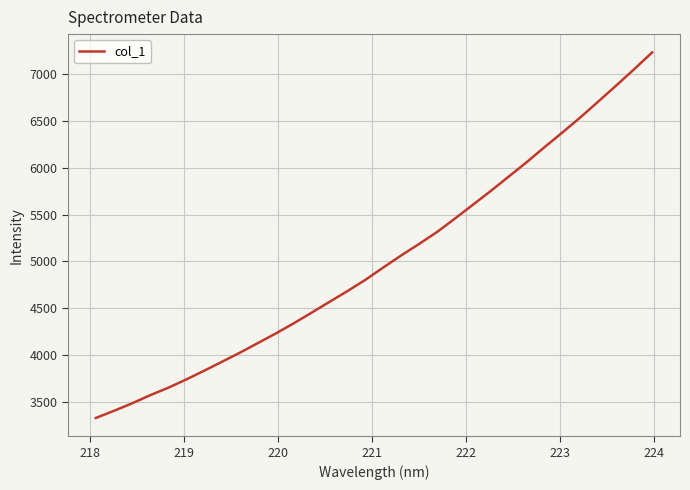

What is the maximum value shown in the chart?

7229.1